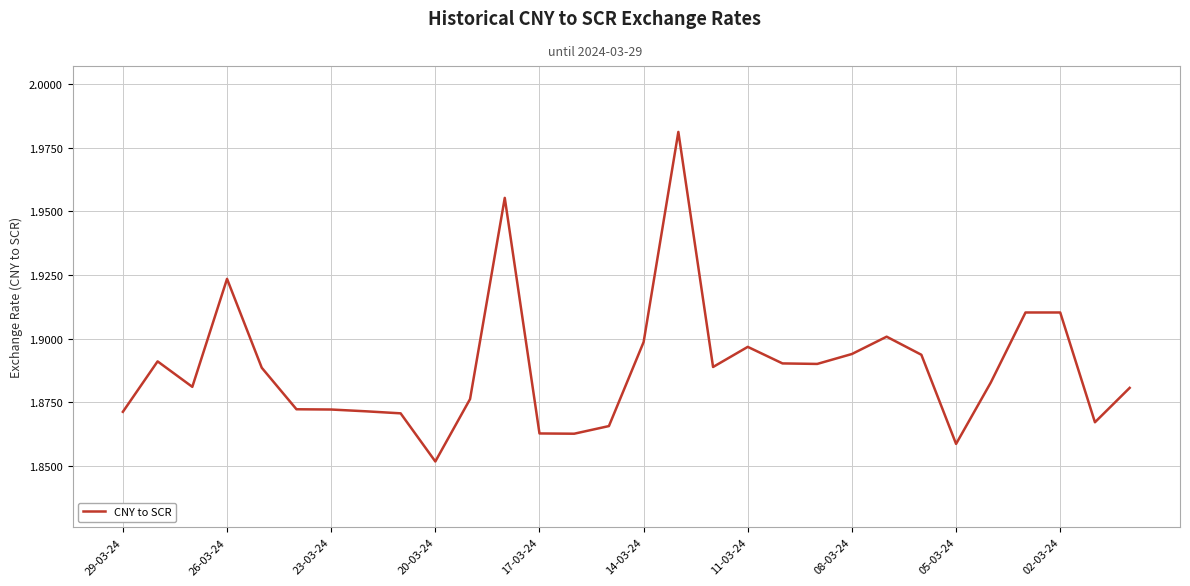

What is the difference between the second highest and second lowest values?

0.1